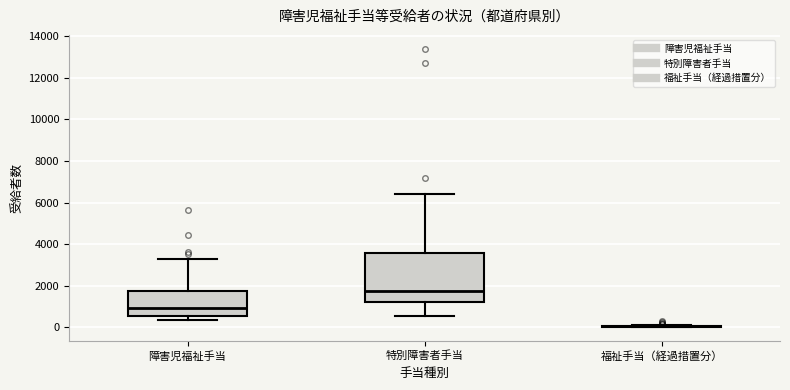

Reading left to right, transcribe this box plot: for each box, give where its median line is, the range the box spans, and where its two whiskers end, as read against the y-axis. The values are not printed on the chart, so give them approximately, as read against the axis.

障害児福祉手当: median 1000, box 600 to 1800, whiskers 400 to 3200
特別障害者手当: median 1800, box 1200 to 3600, whiskers 600 to 6400
福祉手当（経過措置分）: box collapsed to a line at 0, whiskers 0 to 200